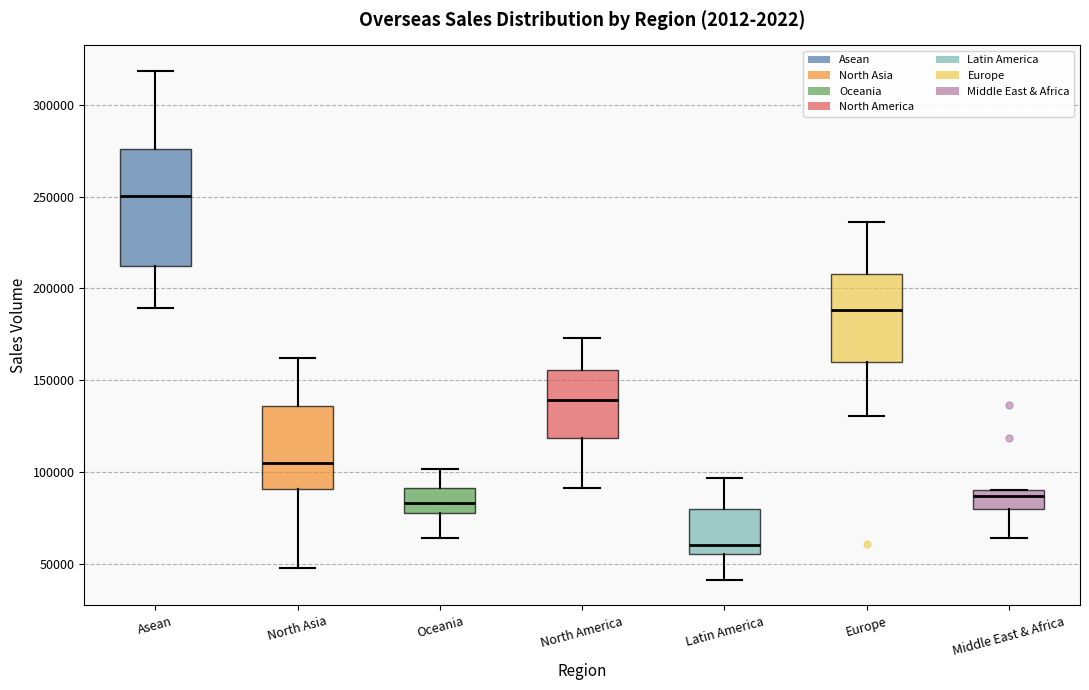

Reading left to right, read every box against the y-axis: the position of its median line, the range the box covers, and the ends of its whiskers. The values are not printed on the chart, so give them approximately, as read against the axis.

Asean: median 250000, box 210000 to 275000, whiskers 190000 to 320000
North Asia: median 105000, box 90000 to 135000, whiskers 50000 to 160000
Oceania: median 85000, box 80000 to 90000, whiskers 65000 to 100000
North America: median 140000, box 120000 to 155000, whiskers 90000 to 175000
Latin America: median 60000, box 55000 to 80000, whiskers 40000 to 95000
Europe: median 190000, box 160000 to 210000, whiskers 130000 to 235000
Middle East & Africa: median 85000, box 80000 to 90000, whiskers 65000 to 90000